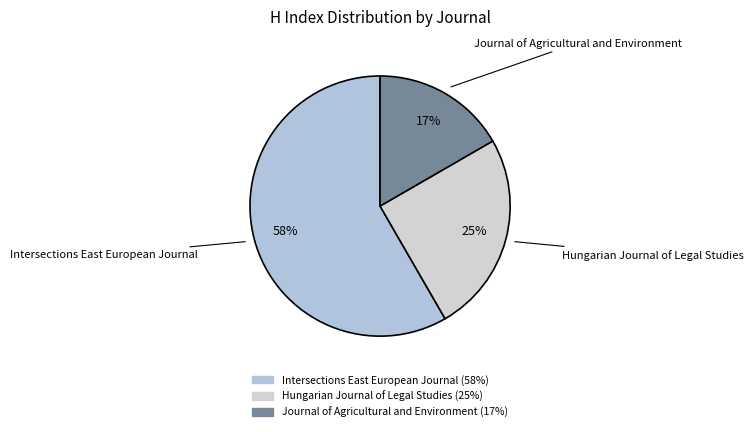

Rank the categories by value from lowest to highest.

Journal of Agricultural and Environment, Hungarian Journal of Legal Studies, Intersections East European Journal